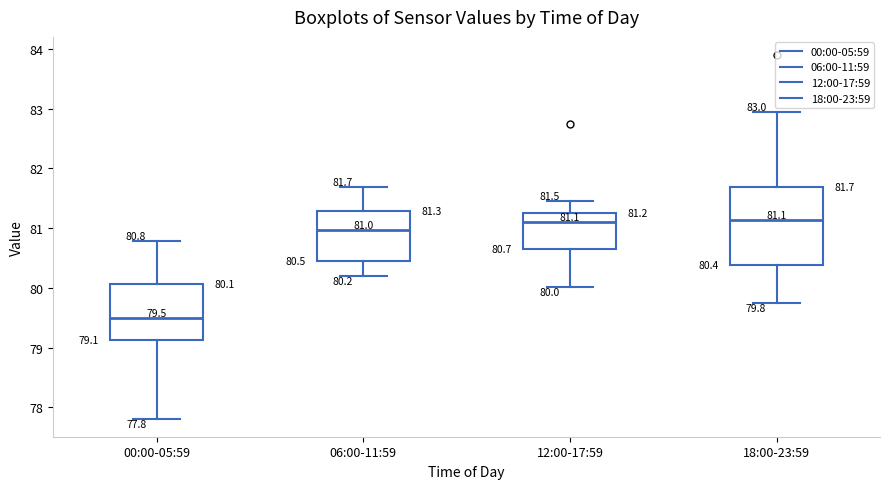

Which box's median line is the lowest?

00:00-05:59